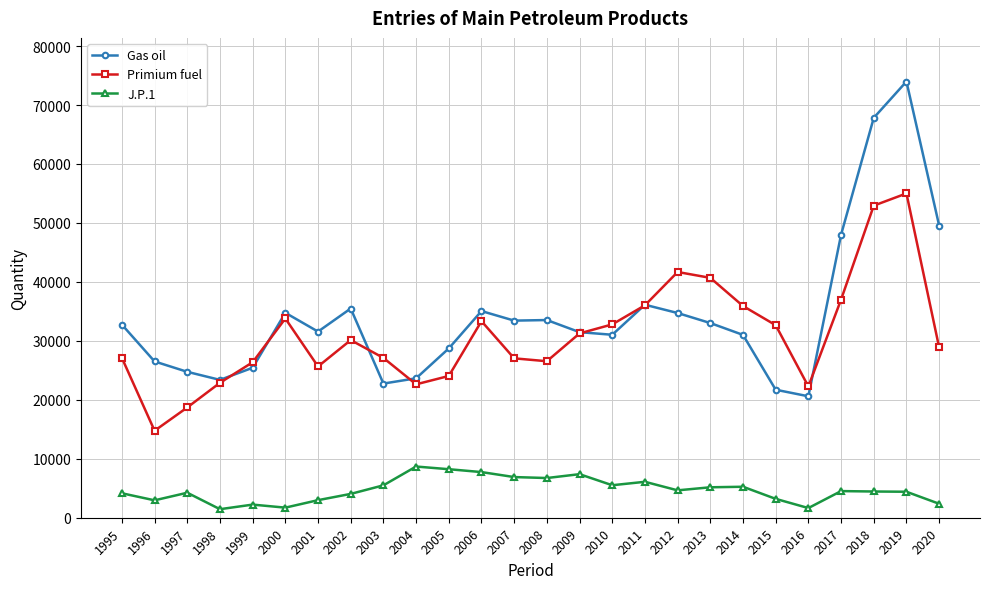

True or false: J.P.1 and Gas oil intersect in this chart.

False